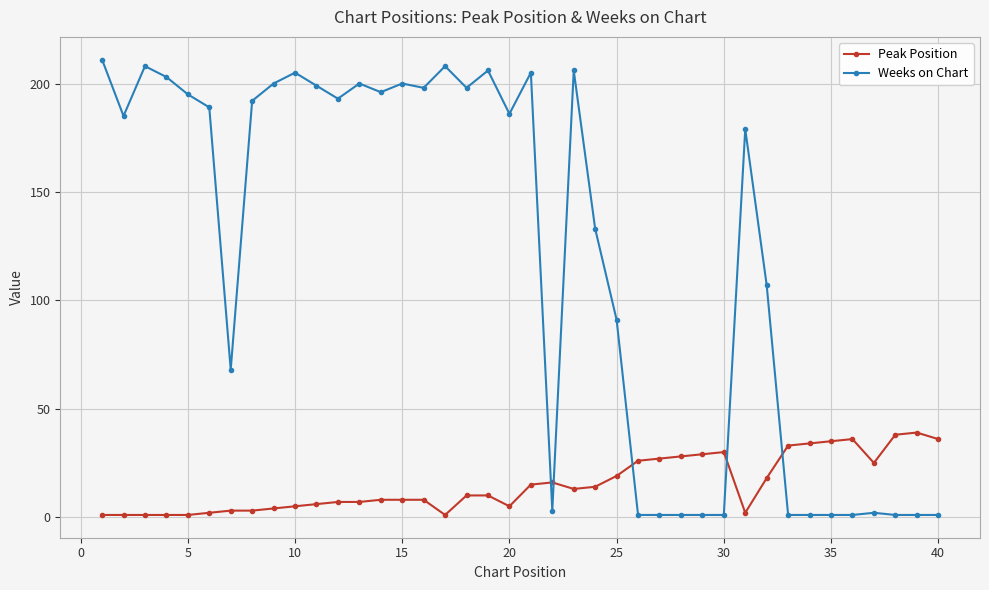

At how many categories does at least one series exceed 99?

24